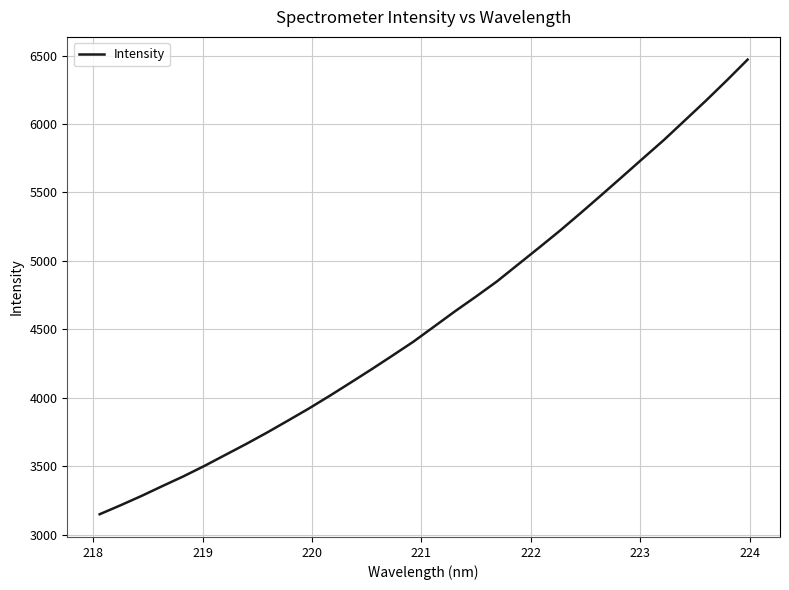

How many series are shown in this chart?

1